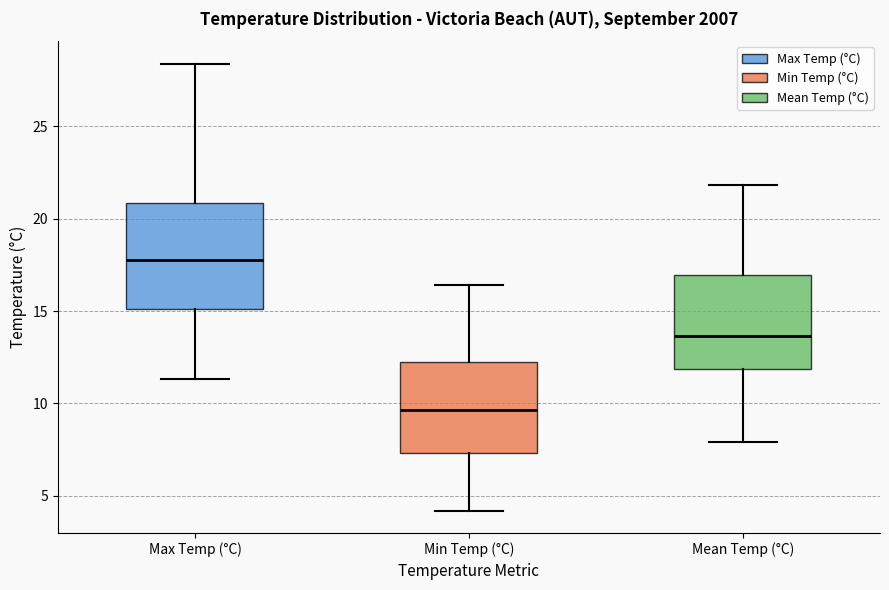

Reading left to right, transcribe this box plot: for each box, give where its median line is, the range the box spans, and where its two whiskers end, as read against the y-axis. The values are not printed on the chart, so give them approximately, as read against the axis.

Max Temp (°C): median 18.0, box 15.0 to 21.0, whiskers 11.5 to 28.5
Min Temp (°C): median 9.5, box 7.5 to 12.5, whiskers 4.0 to 16.5
Mean Temp (°C): median 13.5, box 12.0 to 17.0, whiskers 8.0 to 22.0